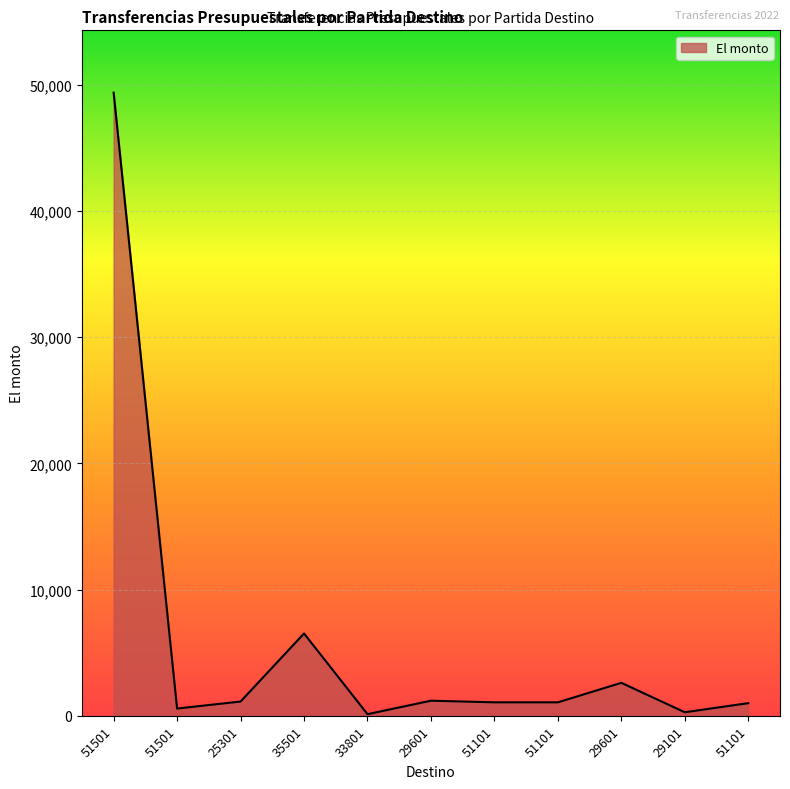

Rank the categories by value from lowest to highest.

33801, 29101, 51501, 51101, 51101, 51101, 25301, 29601, 29601, 35501, 51501